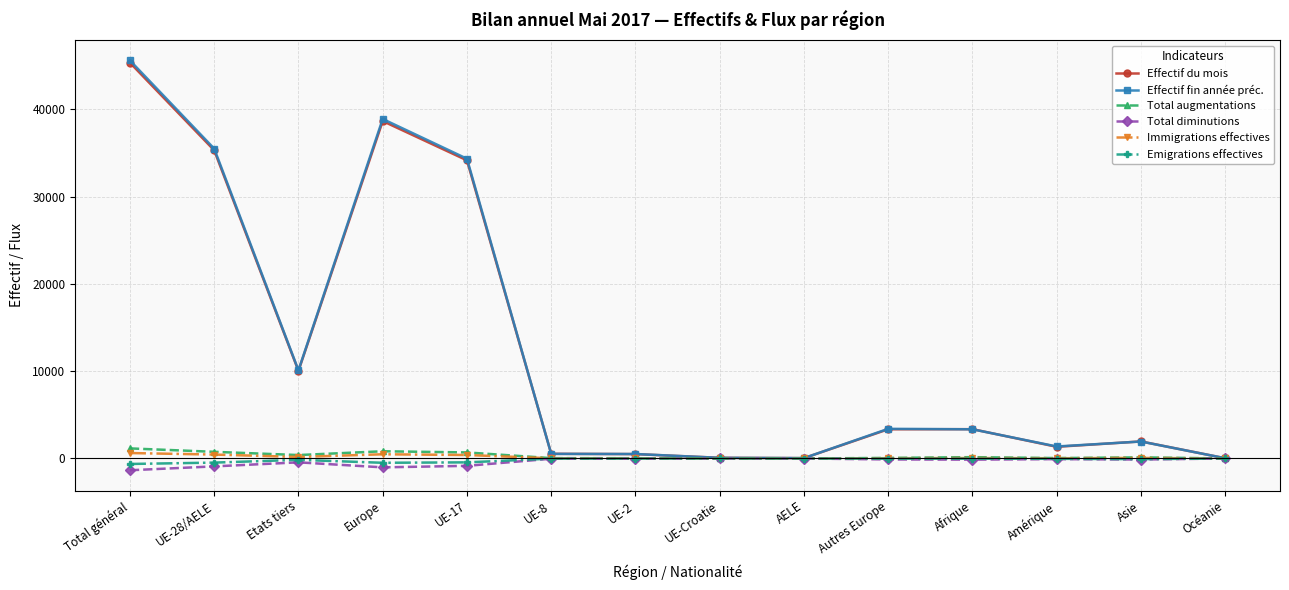

At how many categories does at least one series exceed 44822?

1